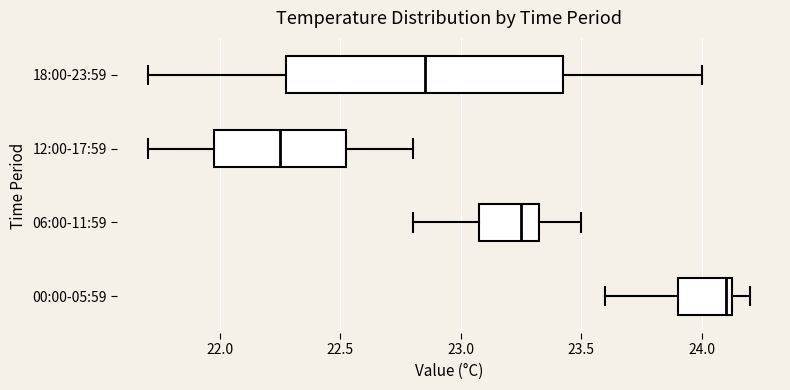

Reading bottom to top, read every box against the x-axis: the position of its median line, the range the box covers, and the ends of its whiskers. The values are not printed on the chart, so give them approximately, as read against the axis.

00:00-05:59: median 24.10, box 23.90 to 24.15, whiskers 23.60 to 24.20
06:00-11:59: median 23.25, box 23.10 to 23.35, whiskers 22.80 to 23.50
12:00-17:59: median 22.25, box 22.00 to 22.55, whiskers 21.70 to 22.80
18:00-23:59: median 22.85, box 22.30 to 23.45, whiskers 21.70 to 24.00